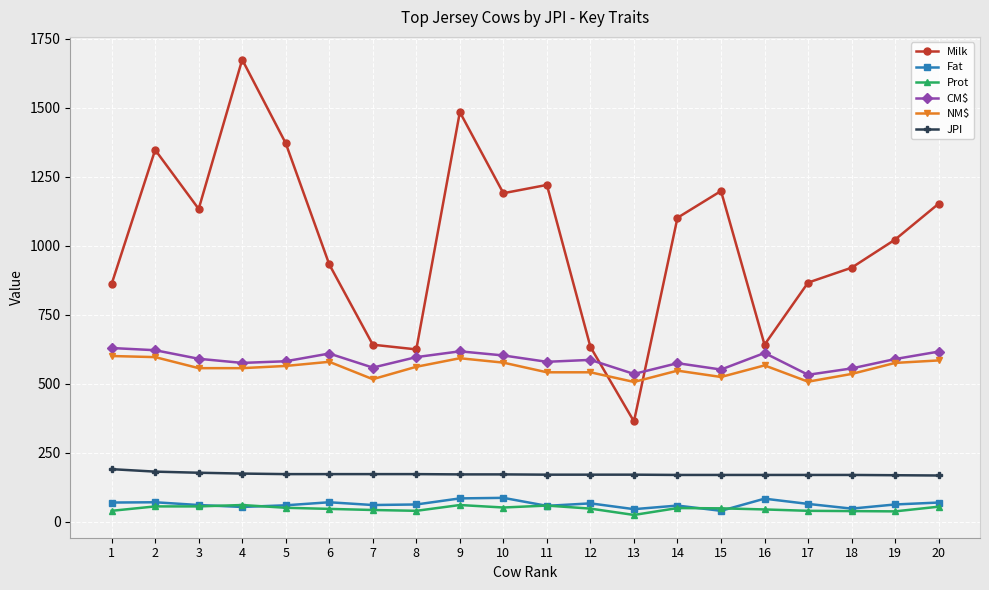

What is the total value across all series at 19?

2459